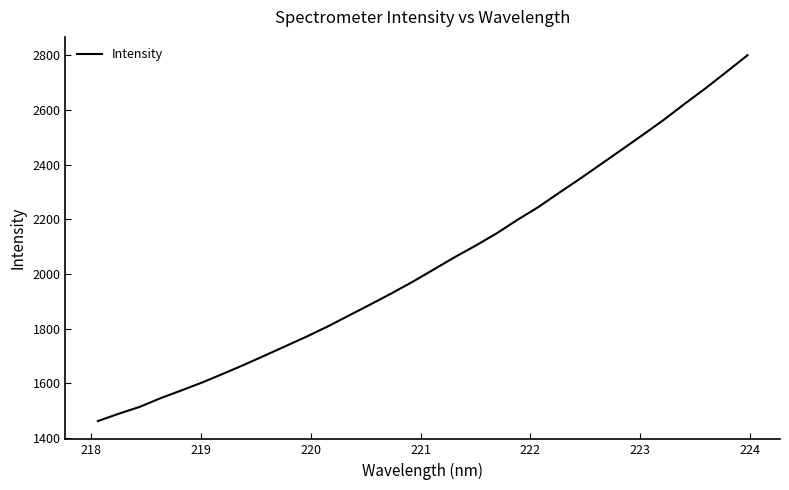

What is the smallest value displayed?

1461.1